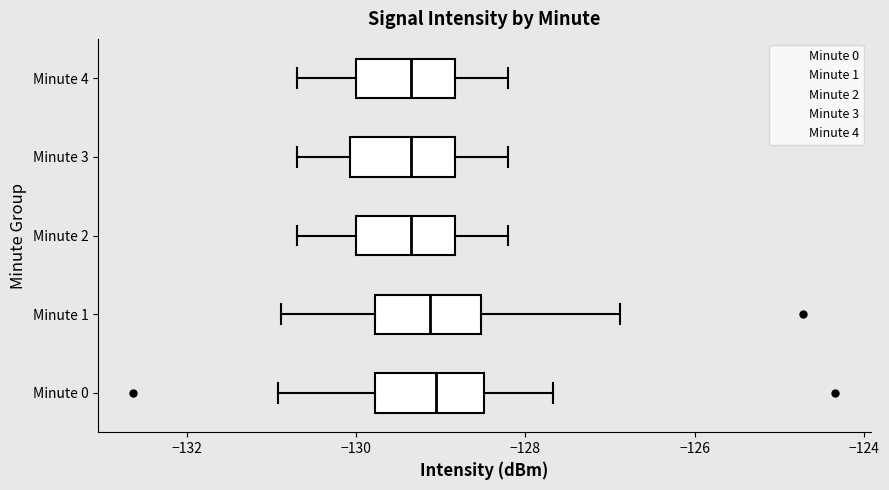

Reading bottom to top, transcribe this box plot: for each box, give where its median line is, the range the box spans, and where its two whiskers end, as read against the x-axis. The values are not printed on the chart, so give them approximately, as read against the axis.

Minute 0: median -129.0, box -129.8 to -128.4, whiskers -131.0 to -127.6
Minute 1: median -129.2, box -129.8 to -128.6, whiskers -130.8 to -126.8
Minute 2: median -129.4, box -130.0 to -128.8, whiskers -130.6 to -128.2
Minute 3: median -129.4, box -130.0 to -128.8, whiskers -130.6 to -128.2
Minute 4: median -129.4, box -130.0 to -128.8, whiskers -130.6 to -128.2